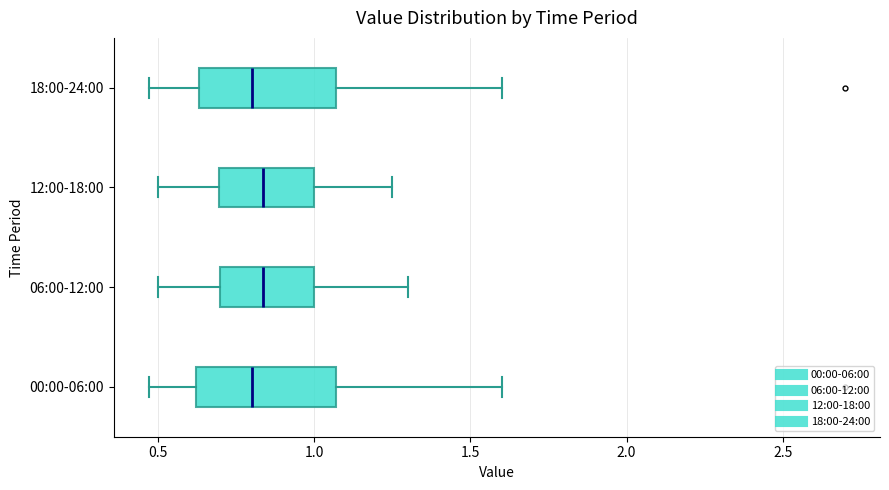

Where is the right edge of the box for 12:00-18:00 on the x-axis? The values are not printed on the chart, so give them approximately, as read against the axis.

1.00